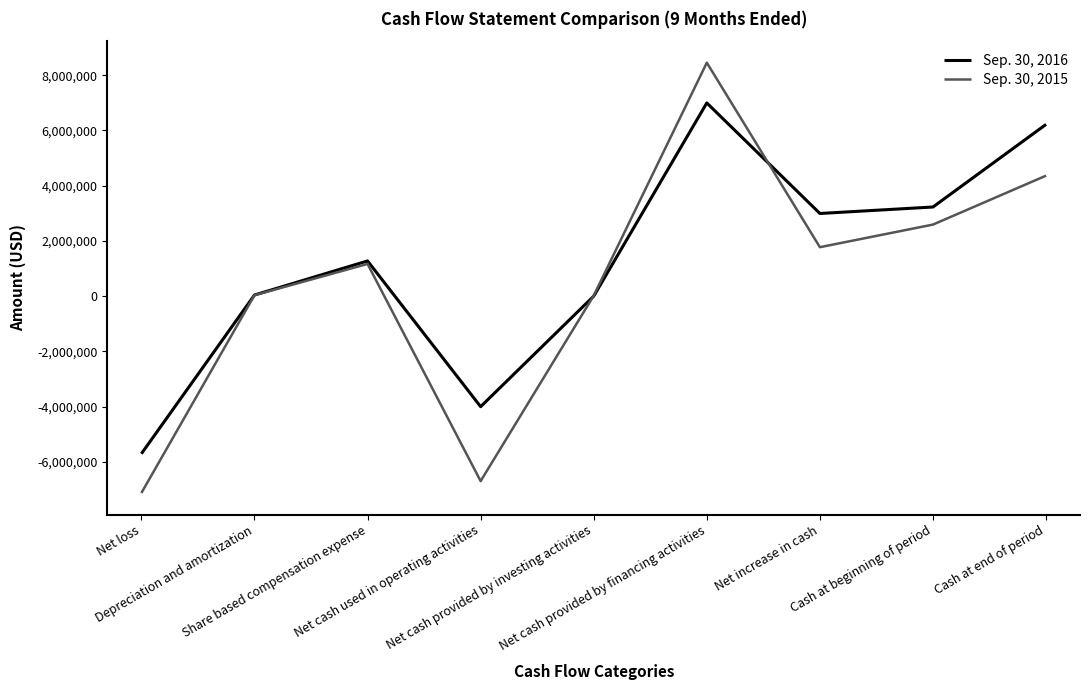

In Sep. 30, 2016, how many points are lower than both neighbors (excluding endpoints)?

2